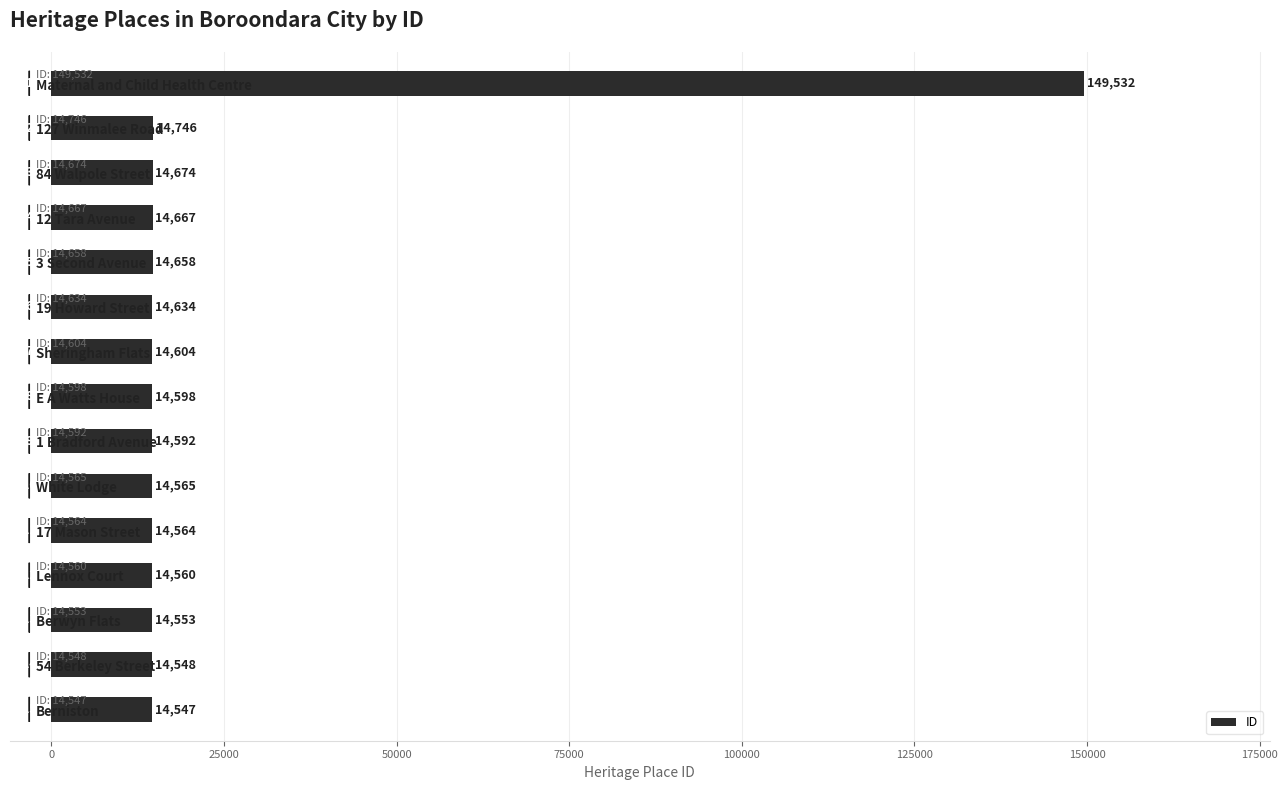

What is the value of the 15th bar from the top?

14547